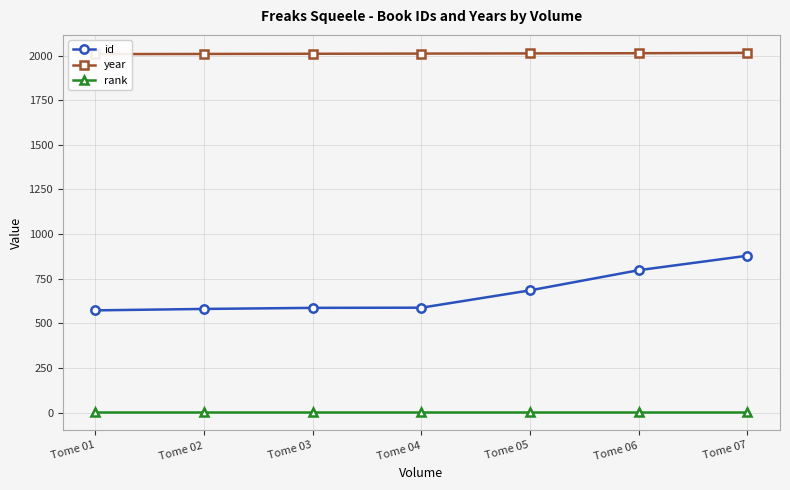

True or false: year has more than 2 points higher than both neighbors.

False